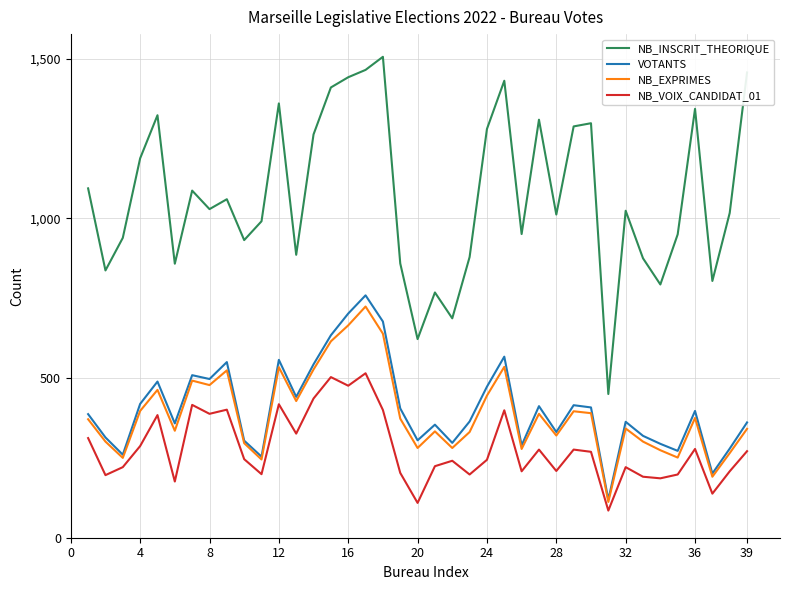

True or false: VOTANTS and NB_VOIX_CANDIDAT_01 cross at least once.

False